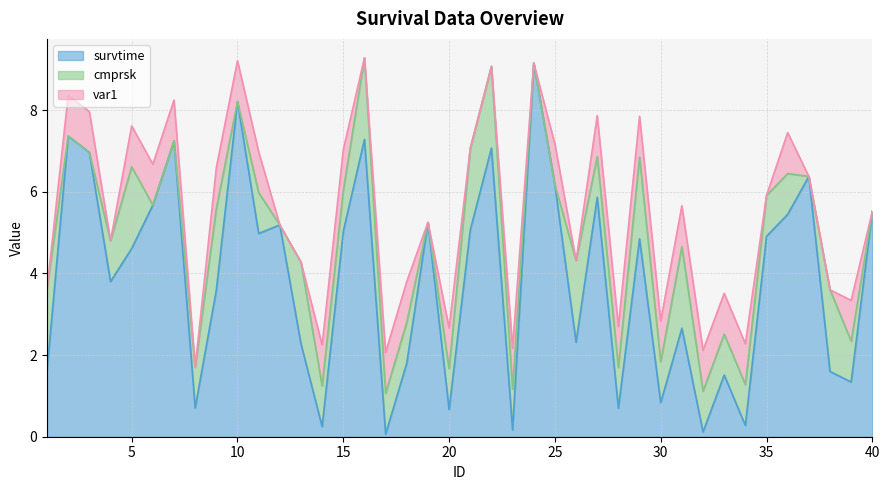

Is it true that cmprsk equals 2.0 at 22?

True